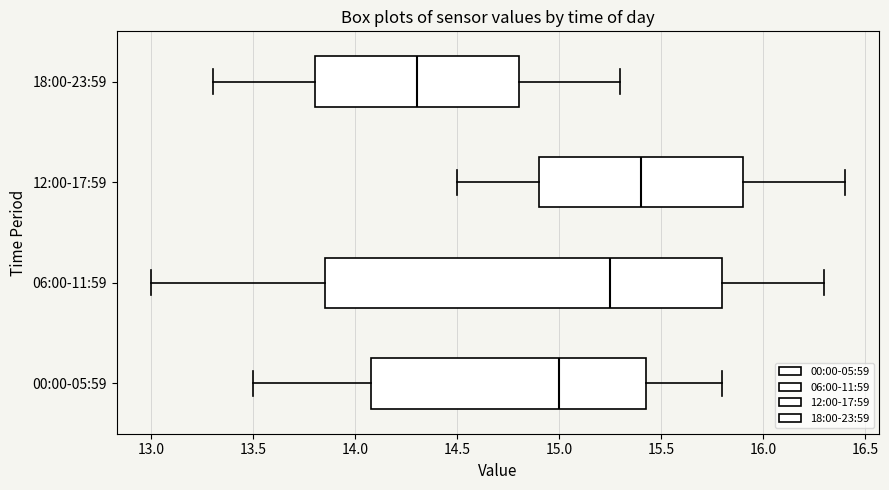

Which box's median line is the furthest to the left?

18:00-23:59